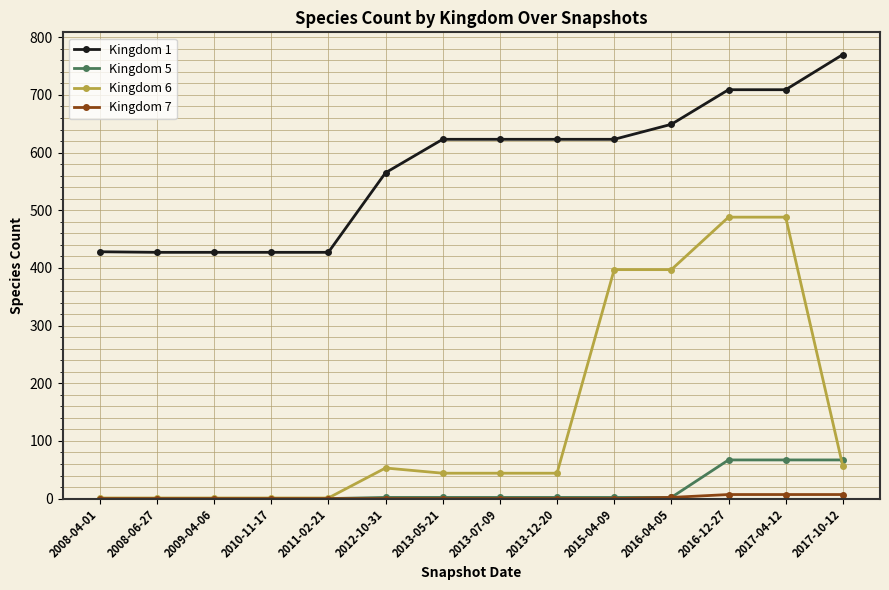

Which series has the widest spread of values?

Kingdom 6